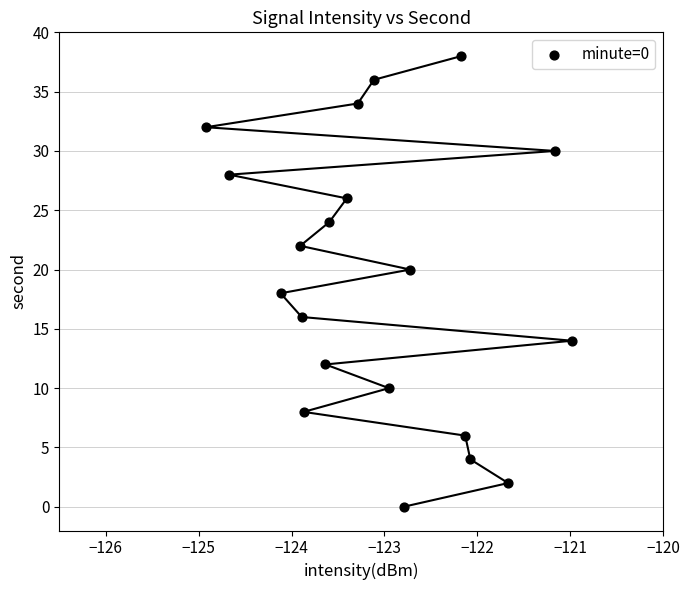

What is the range of Y values (max minus min)?

38